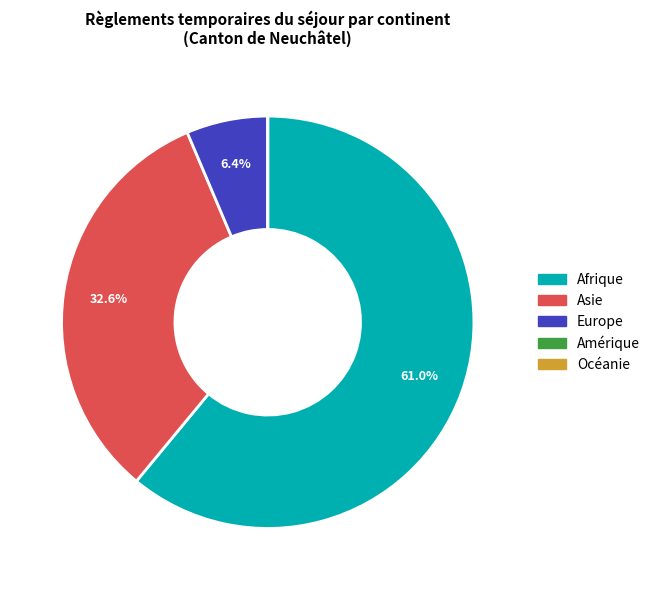

Is there any slice that represents more than half of the pie?

Yes